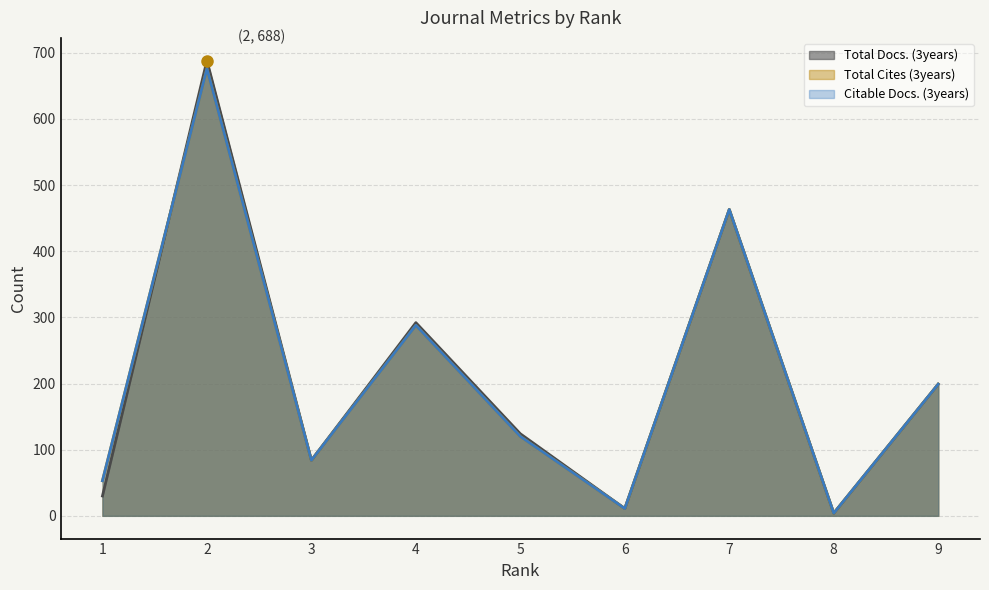

Count the number of categories in the chart.

9